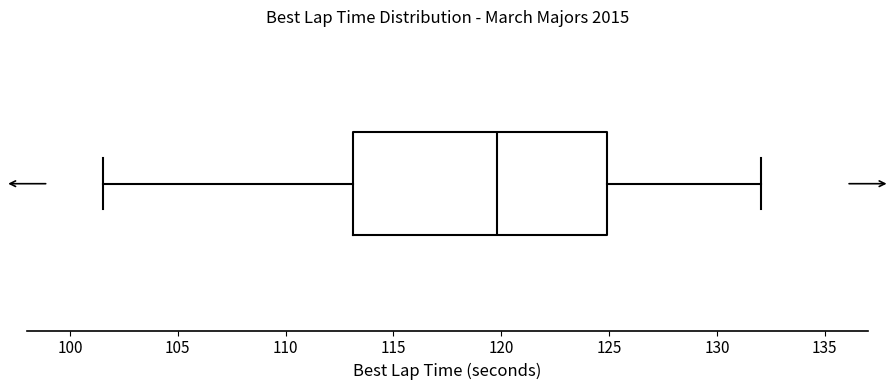

Transcribe this box plot: give where the median line is, the range the box spans, and where the two whiskers end, as read against the x-axis. The values are not printed on the chart, so give them approximately, as read against the axis.

median 120.0, box 113.0 to 125.0, whiskers 101.5 to 132.0